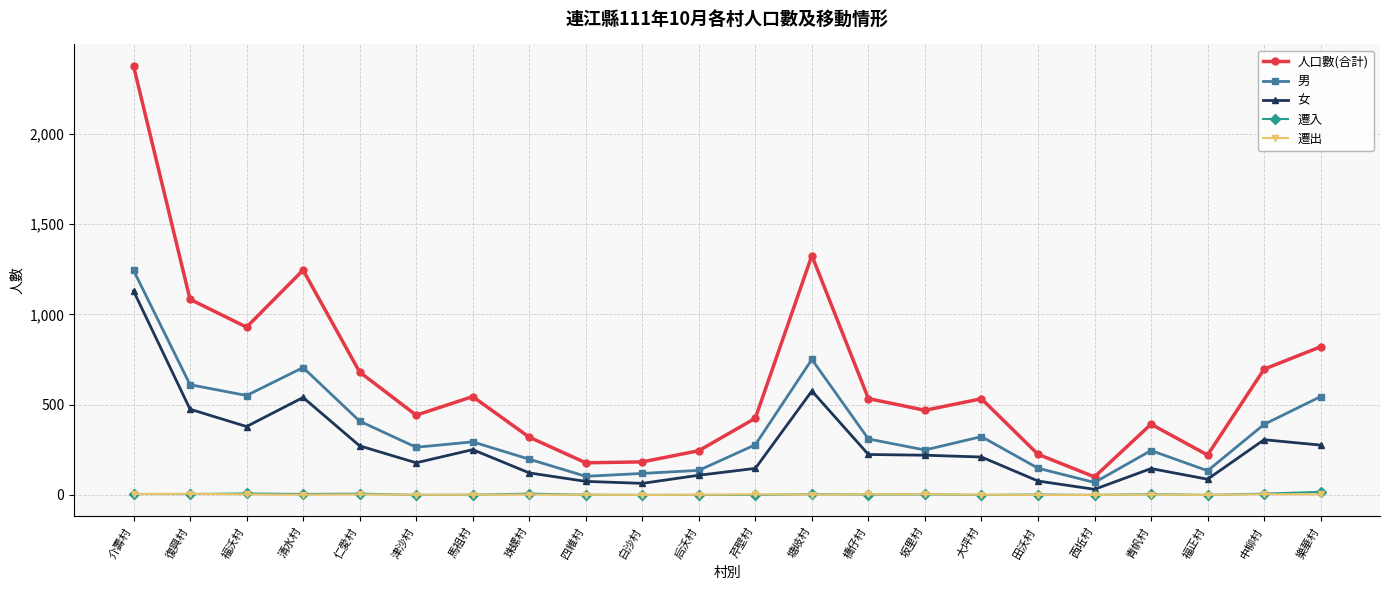

Is it true that 遷入 equals 0 at 后沃村?

True